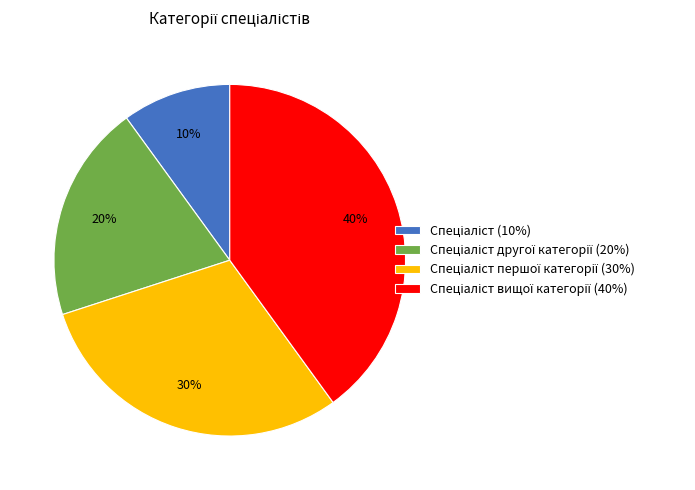

To the nearest percent, what is the average slice percentage?

25%